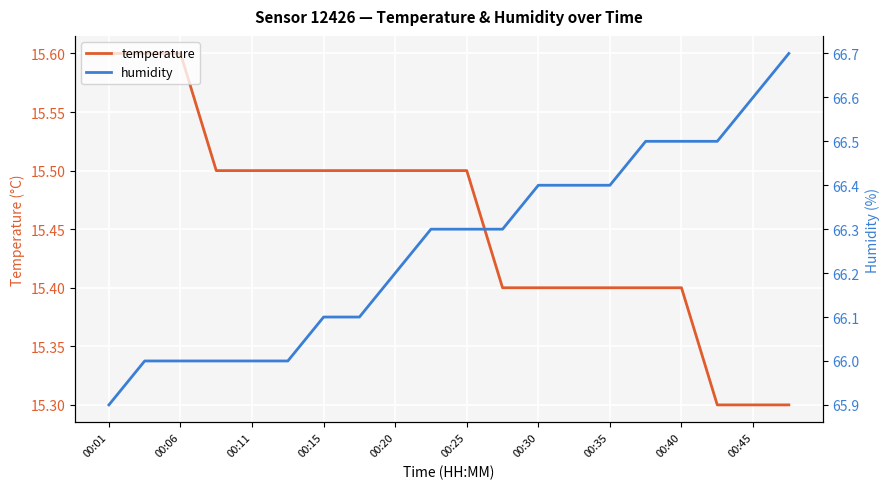

The temperature series shows 27.4 at 00:11. True or false?

False